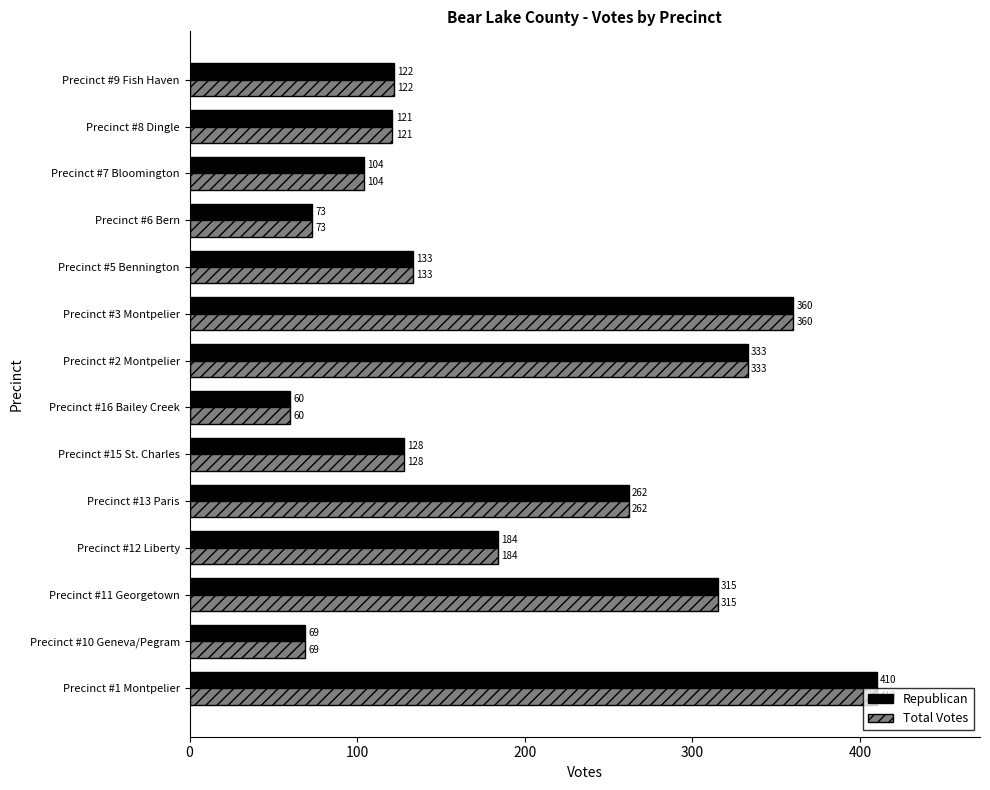

List the labels in order of Republican value, largest first.

Precinct #1 Montpelier, Precinct #3 Montpelier, Precinct #2 Montpelier, Precinct #11 Georgetown, Precinct #13 Paris, Precinct #12 Liberty, Precinct #5 Bennington, Precinct #15 St. Charles, Precinct #9 Fish Haven, Precinct #8 Dingle, Precinct #7 Bloomington, Precinct #6 Bern, Precinct #10 Geneva/Pegram, Precinct #16 Bailey Creek